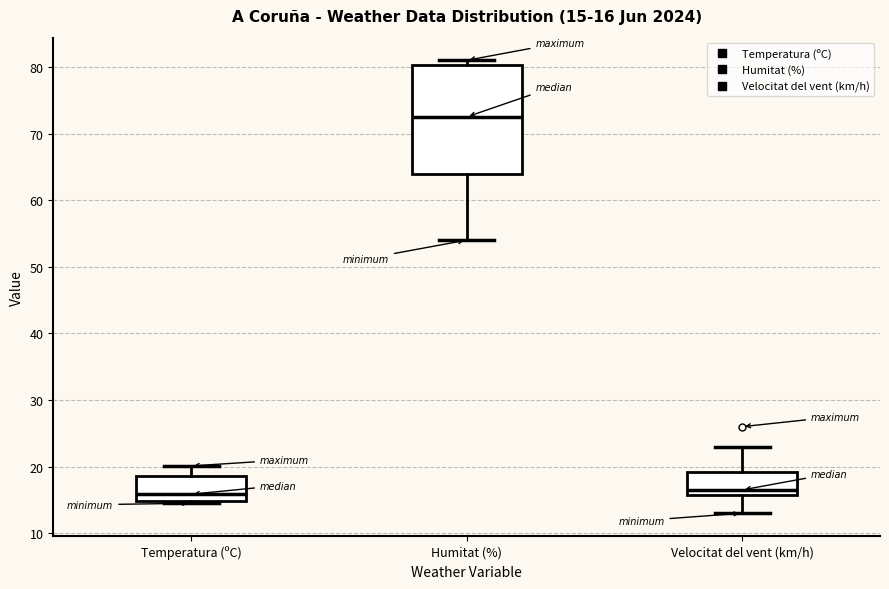

Which box is the tallest, from its lower edge to its upper edge?

Humitat (%)